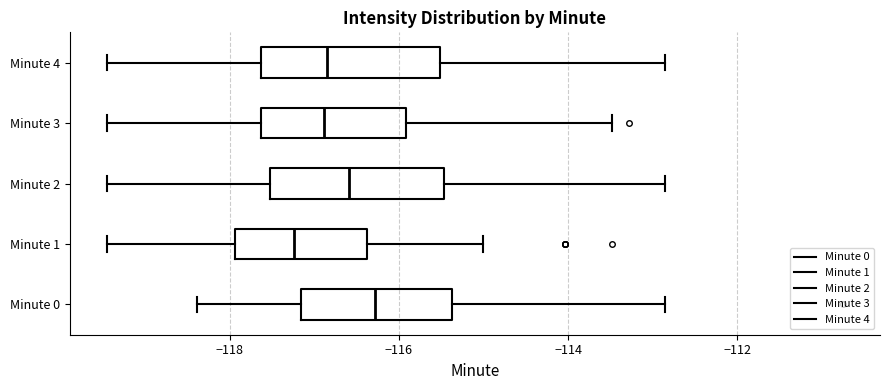

Where does the right whisker of the box for Minute 0 end on the x-axis? The values are not printed on the chart, so give them approximately, as read against the axis.

-112.8